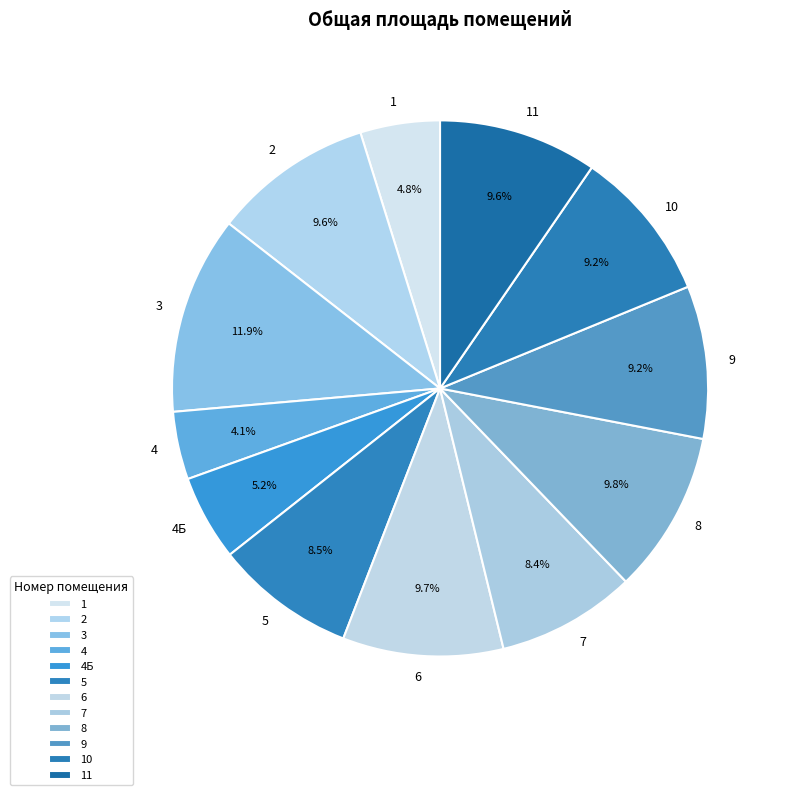

Which slice is the largest?

3